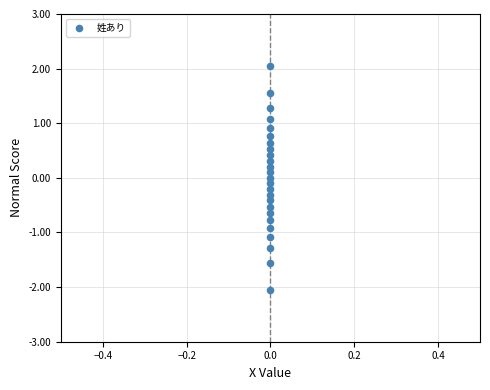

What is the range of Y values (max minus min)?

4.1